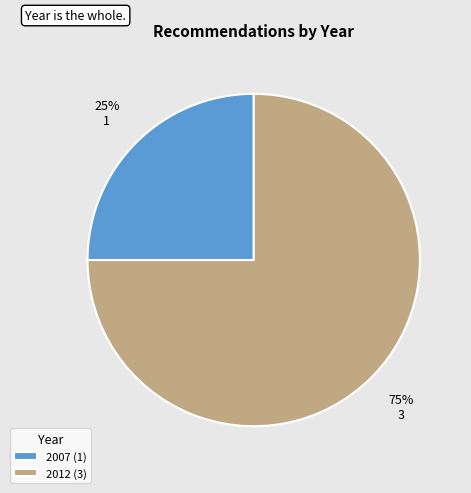

Does any single category account for the majority?

Yes